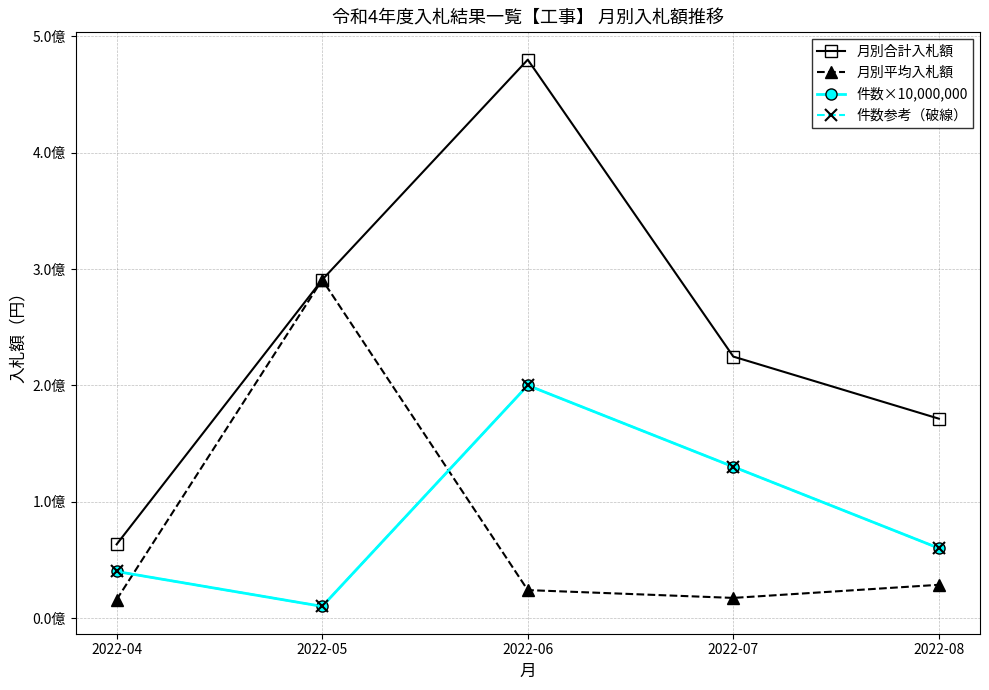

Where do 件数×10,000,000 and 月別平均入札額 first cross each other?

2022-04 and 2022-05